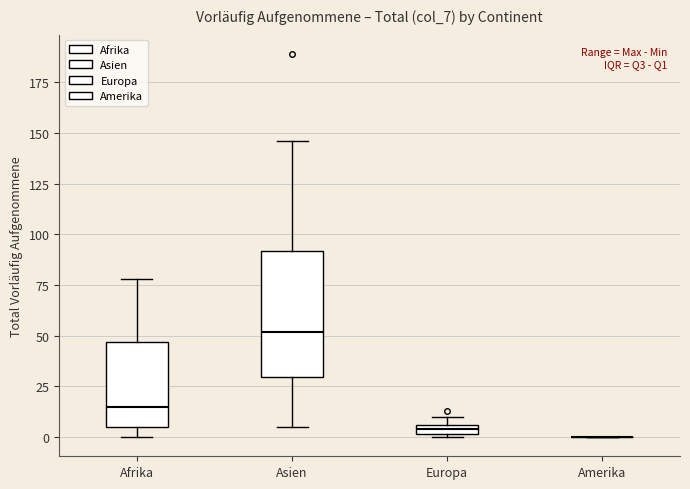

Which box is the tallest, from its lower edge to its upper edge?

Asien